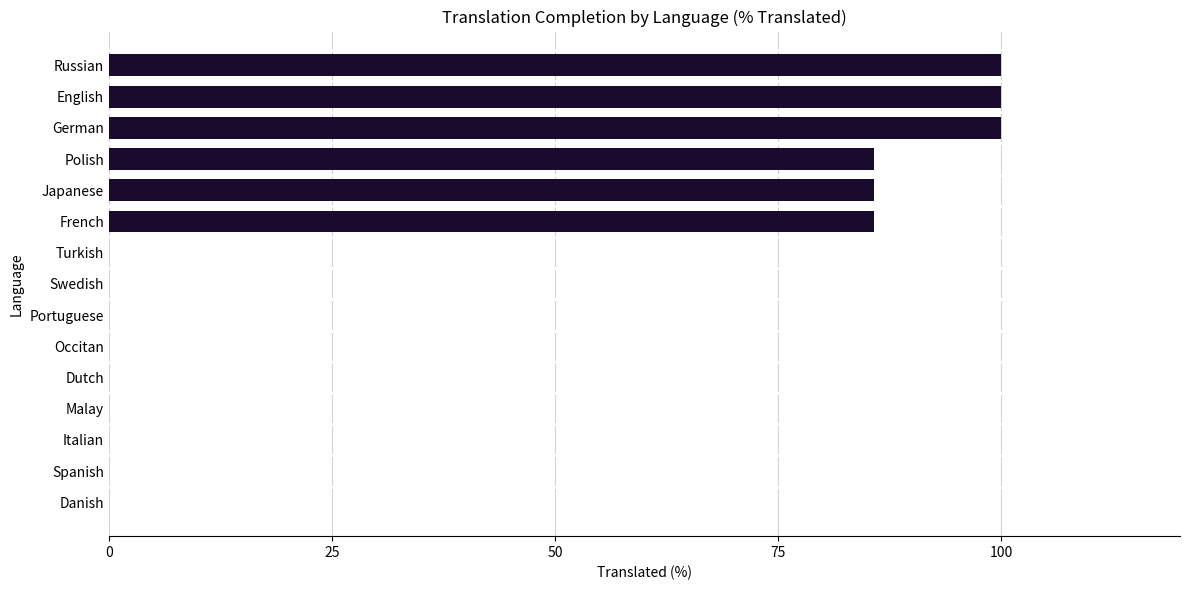

Are the bars horizontal?

Yes